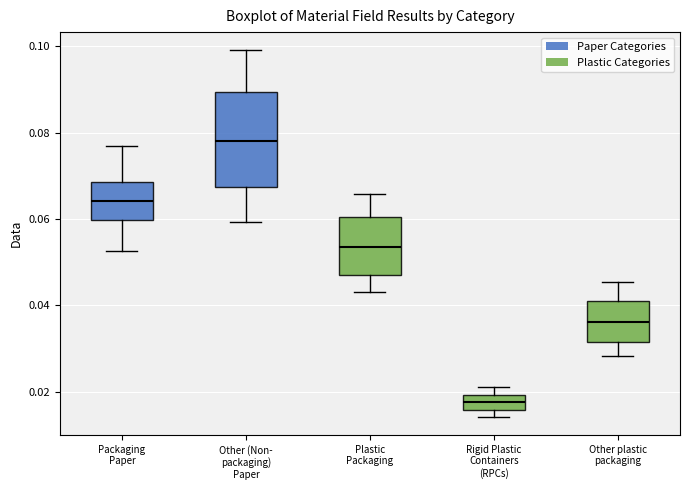

Where does the median line of the box for Rigid Plastic Containers (RPCs) sit on the y-axis? The values are not printed on the chart, so give them approximately, as read against the axis.

0.018